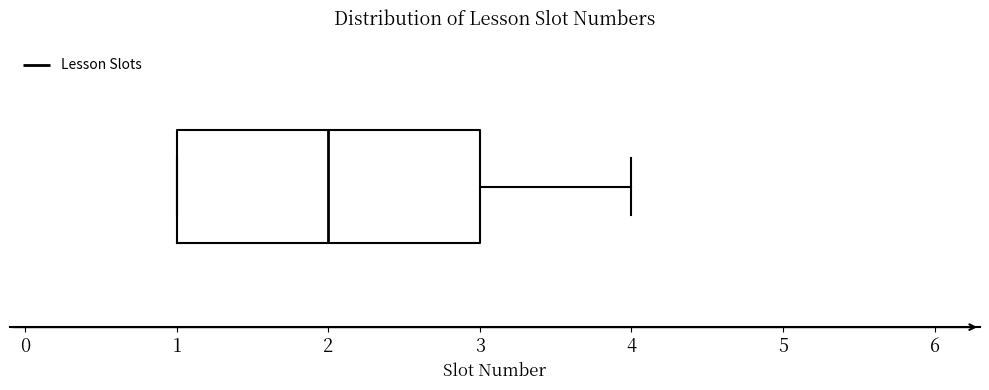

Transcribe this box plot: give where the median line is, the range the box spans, and where the two whiskers end, as read against the x-axis. The values are not printed on the chart, so give them approximately, as read against the axis.

median 2, box 1 to 3, whiskers 1 to 4